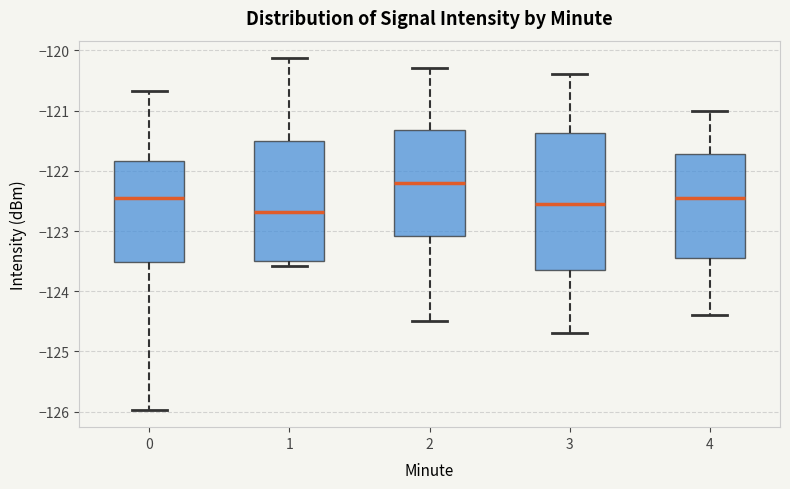

Reading left to right, transcribe this box plot: for each box, give where its median line is, the range the box spans, and where its two whiskers end, as read against the y-axis. The values are not printed on the chart, so give them approximately, as read against the axis.

0: median -122.4, box -123.5 to -121.8, whiskers -126.0 to -120.7
1: median -122.7, box -123.5 to -121.5, whiskers -123.6 to -120.1
2: median -122.2, box -123.1 to -121.3, whiskers -124.5 to -120.3
3: median -122.5, box -123.6 to -121.4, whiskers -124.7 to -120.4
4: median -122.4, box -123.4 to -121.7, whiskers -124.4 to -121.0